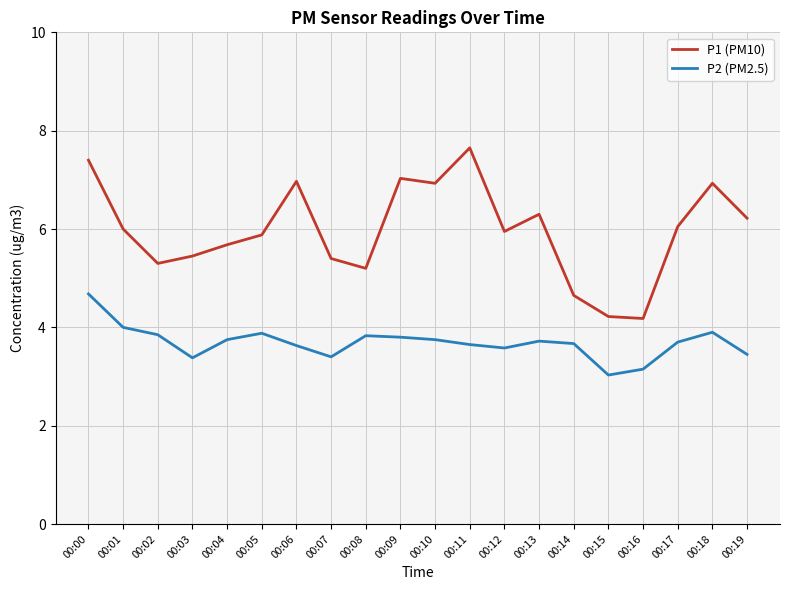

What is the minimum value for P1 (PM10)?

4.2